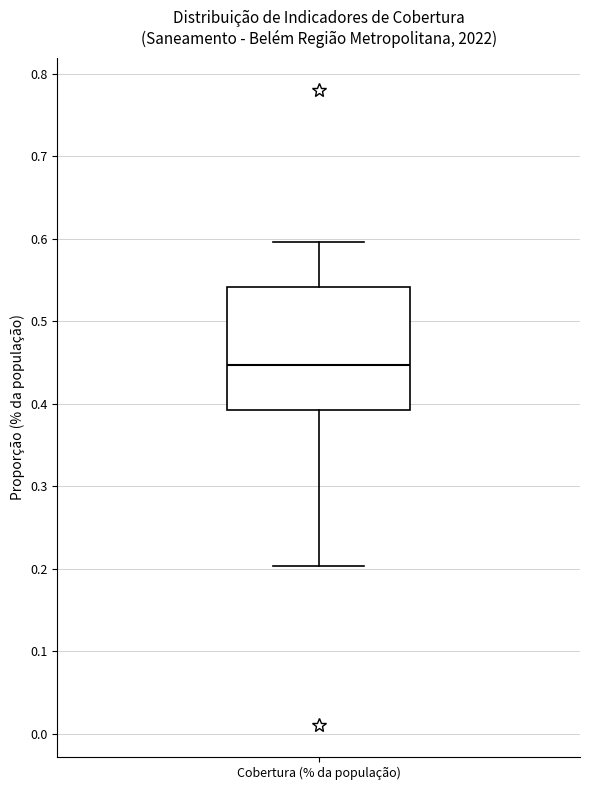

Transcribe this box plot: give where the median line is, the range the box spans, and where the two whiskers end, as read against the y-axis. The values are not printed on the chart, so give them approximately, as read against the axis.

median 0.45, box 0.39 to 0.54, whiskers 0.20 to 0.60